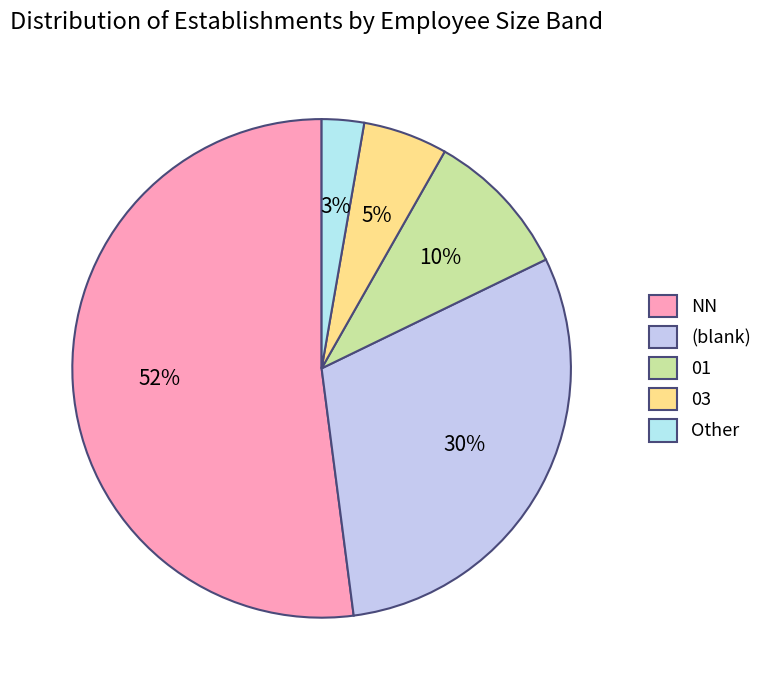

How many slices are in this pie chart?

5